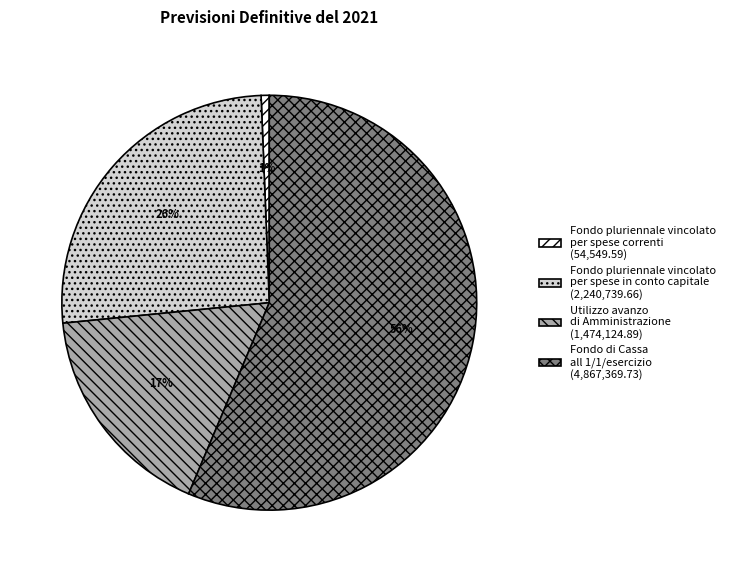

Which has a higher value, Fondo di Cassa all 1/1/esercizio (4,867,369.73) or Fondo pluriennale vincolato per spese correnti (54,549.59)?

Fondo di Cassa all 1/1/esercizio (4,867,369.73)